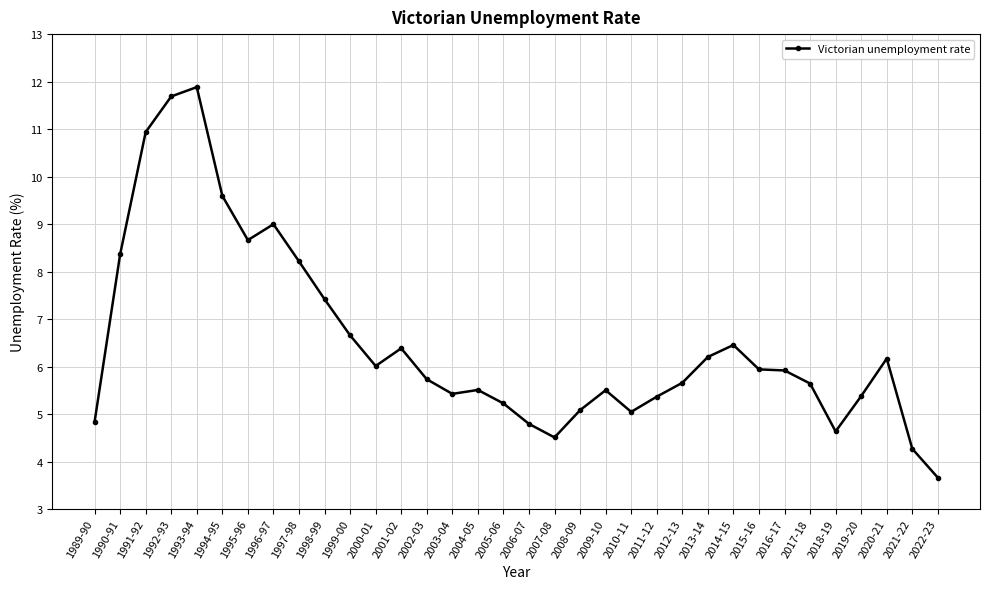

True or false: there are more than 0 points higher than both neighbors.

True